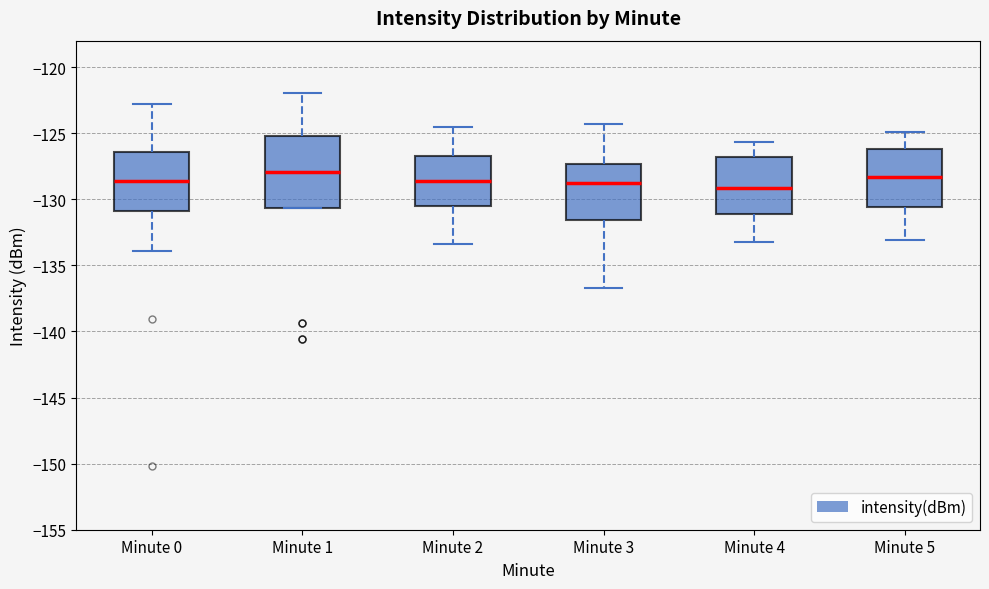

Reading left to right, transcribe this box plot: for each box, give where its median line is, the range the box spans, and where its two whiskers end, as read against the y-axis. The values are not printed on the chart, so give them approximately, as read against the axis.

Minute 0: median -128.5, box -131.0 to -126.5, whiskers -134.0 to -123.0
Minute 1: median -128.0, box -130.5 to -125.0, whiskers -130.5 to -122.0
Minute 2: median -128.5, box -130.5 to -126.5, whiskers -133.5 to -124.5
Minute 3: median -129.0, box -131.5 to -127.5, whiskers -136.5 to -124.5
Minute 4: median -129.0, box -131.0 to -127.0, whiskers -133.0 to -125.5
Minute 5: median -128.5, box -130.5 to -126.0, whiskers -133.0 to -125.0